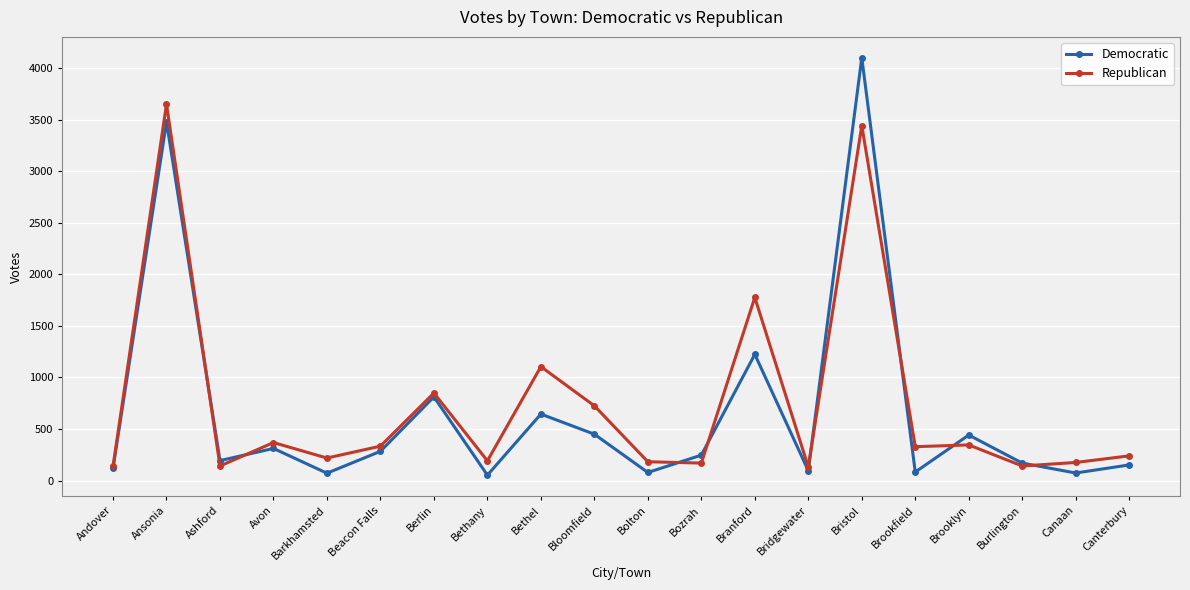

How many values in the Democratic series are below 247?

10